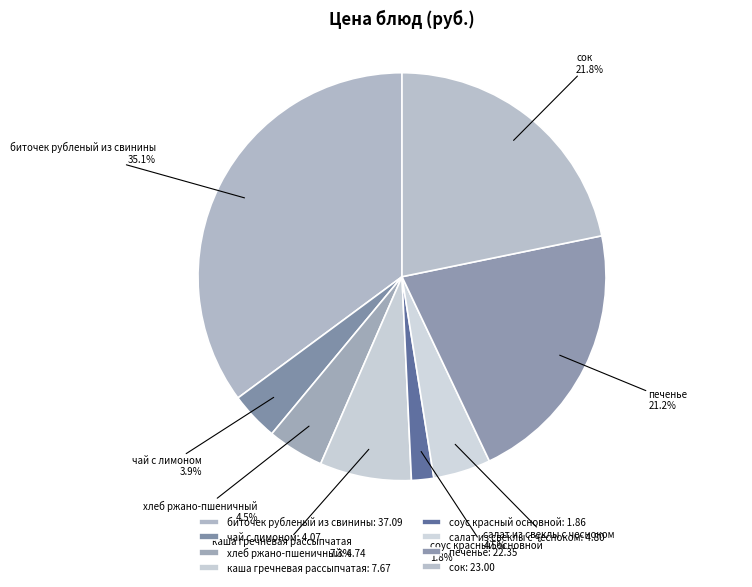

What is the ratio of the value at соус красный основной to the value at салат из свеклы с чесноком?

0.4